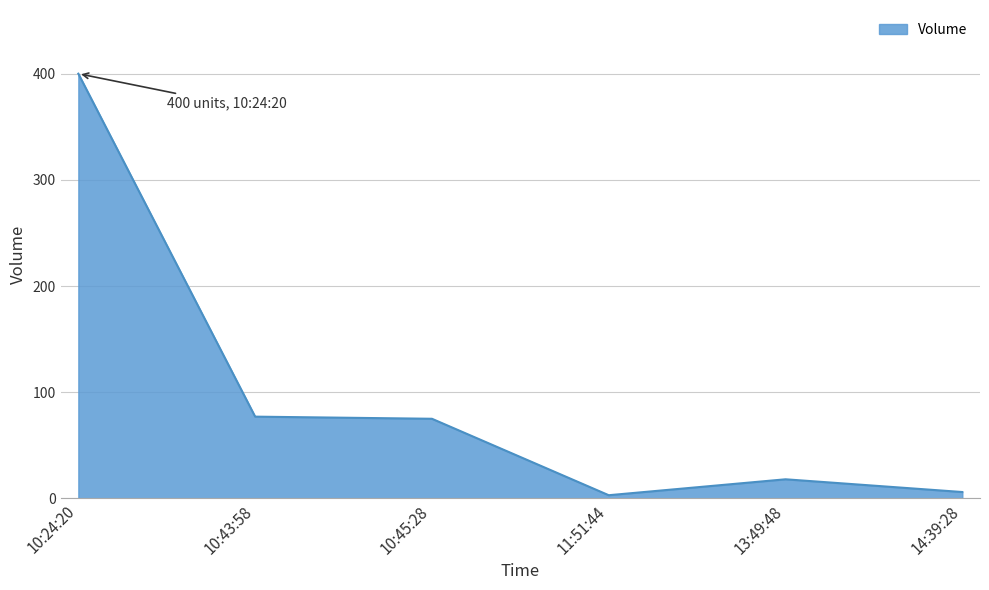

What is the difference between the second highest and second lowest values?

71